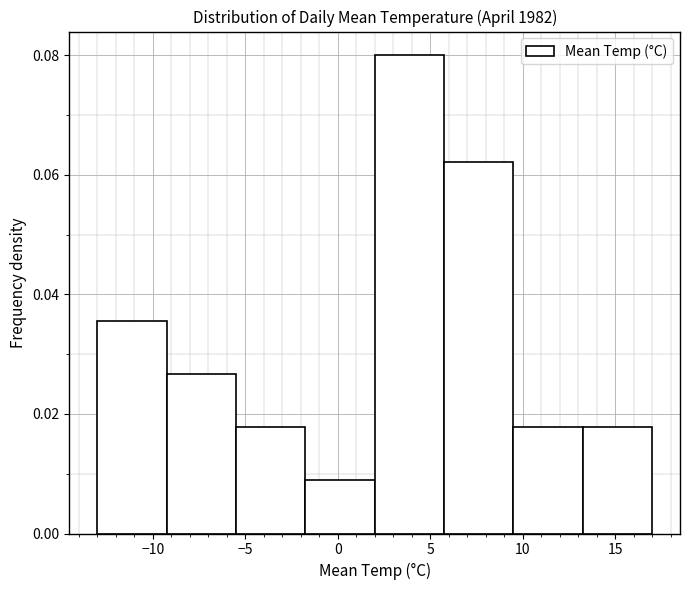

Reading left to right, list every bar in this chart as the range it spans on the x-axis followed by its height. Neither the bar edges nor the heights are printed on the chart, so give them approximately, as read against the axes.

-13.00 to -9.25: 0.036
-9.25 to -5.50: 0.026
-5.50 to -1.75: 0.018
-1.75 to 2.00: 0.008
2.00 to 5.75: 0.080
5.75 to 9.50: 0.062
9.50 to 13.25: 0.018
13.25 to 17.00: 0.018